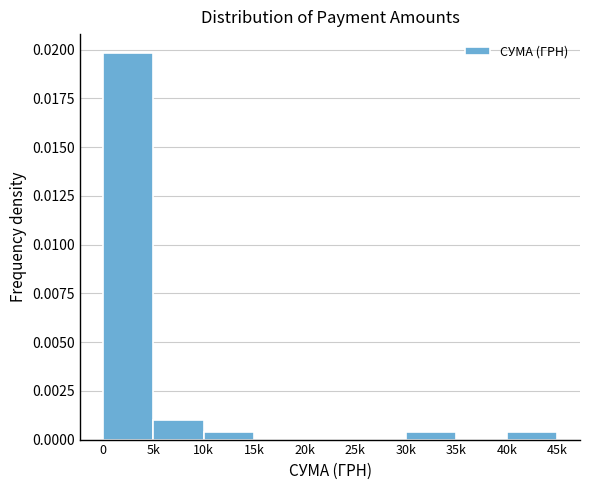

The value at 0 is 0.0. True or false?

True